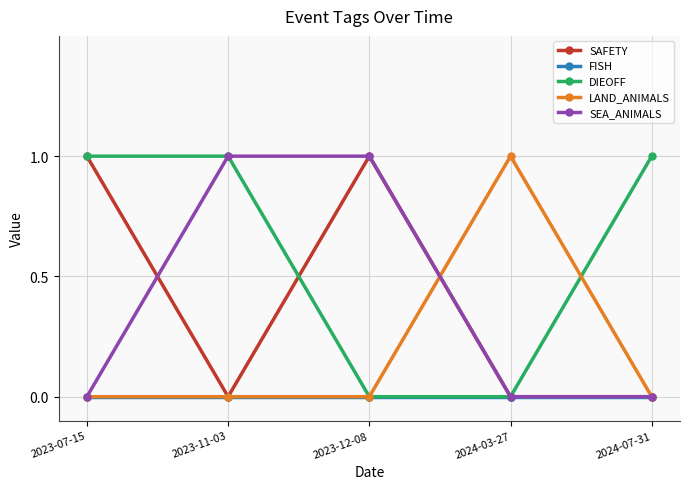

Does the chart have visible grid lines?

Yes